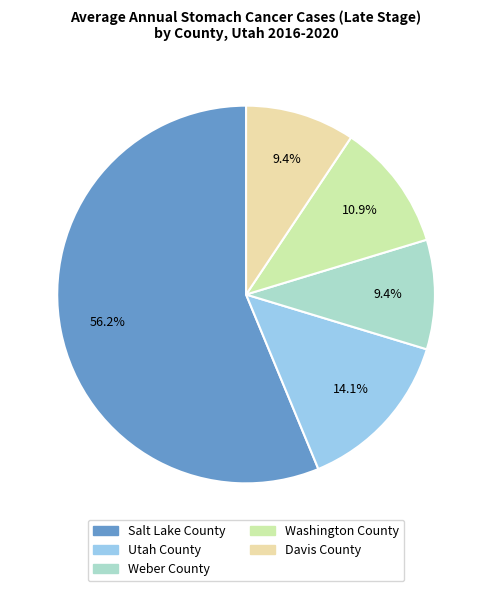

To the nearest percent, what is the combined percentage of Davis County and Washington County?

20%